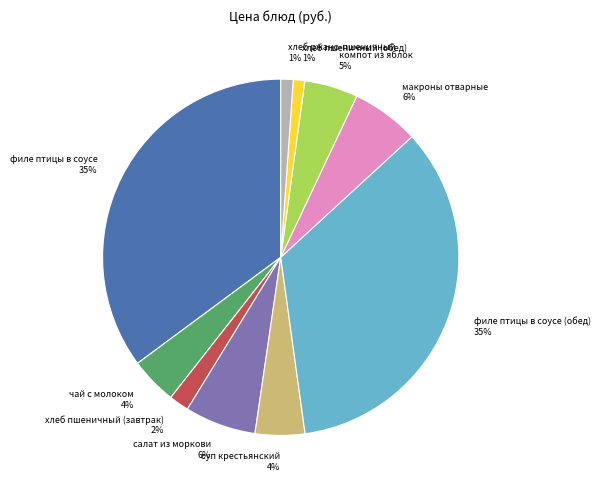

What percentage is the макроны отварные slice, to the nearest percent?

6%